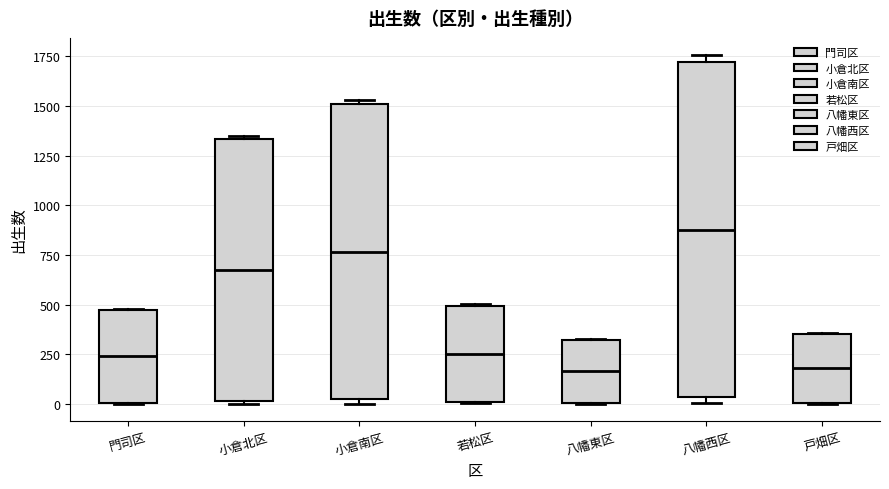

Where does the median line of the box for 小倉北区 sit on the y-axis? The values are not printed on the chart, so give them approximately, as read against the axis.

650